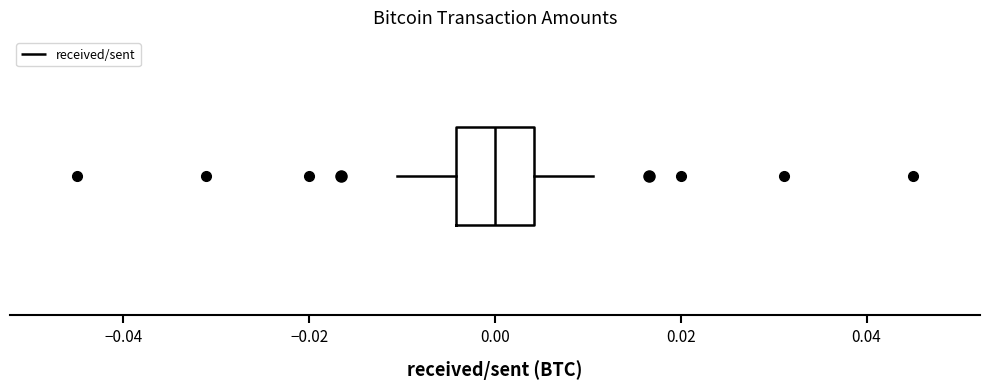

Where is the right edge of the box on the x-axis? The values are not printed on the chart, so give them approximately, as read against the axis.

0.004